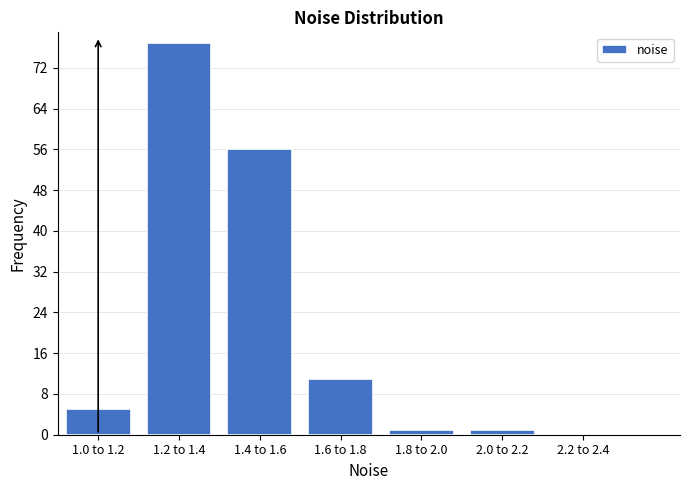

Reading left to right, transcribe all the data shown in this chart.

1.0 to 1.2=5	1.2 to 1.4=77	1.4 to 1.6=56	1.6 to 1.8=11	1.8 to 2.0=1	2.0 to 2.2=1	2.2 to 2.4=0